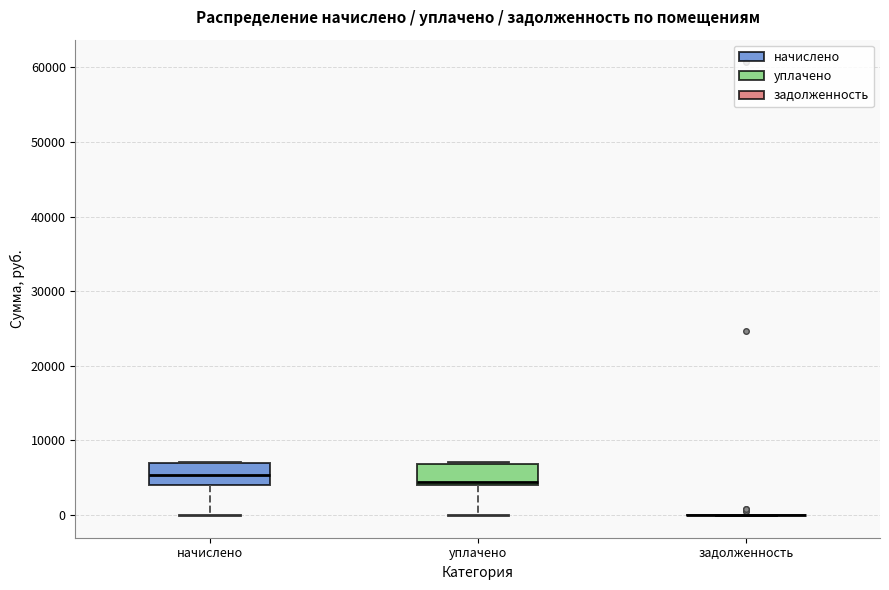

Reading left to right, read every box against the y-axis: the position of its median line, the range the box covers, and the ends of its whiskers. The values are not printed on the chart, so give them approximately, as read against the axis.

начислено: median 5000, box 4000 to 7000, whiskers 0 to 7000
уплачено: median 4000 (just above the box's lower edge), box 4000 to 7000, whiskers 0 to 7000
задолженность: box collapsed to a line at 0, whiskers 0 to 0